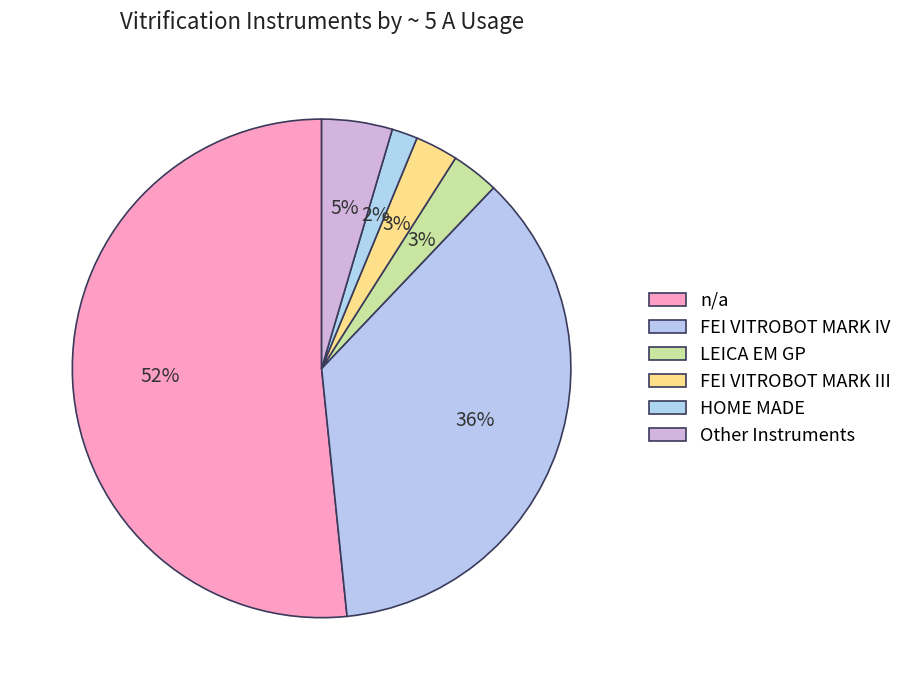

How many segments does this pie chart have?

6